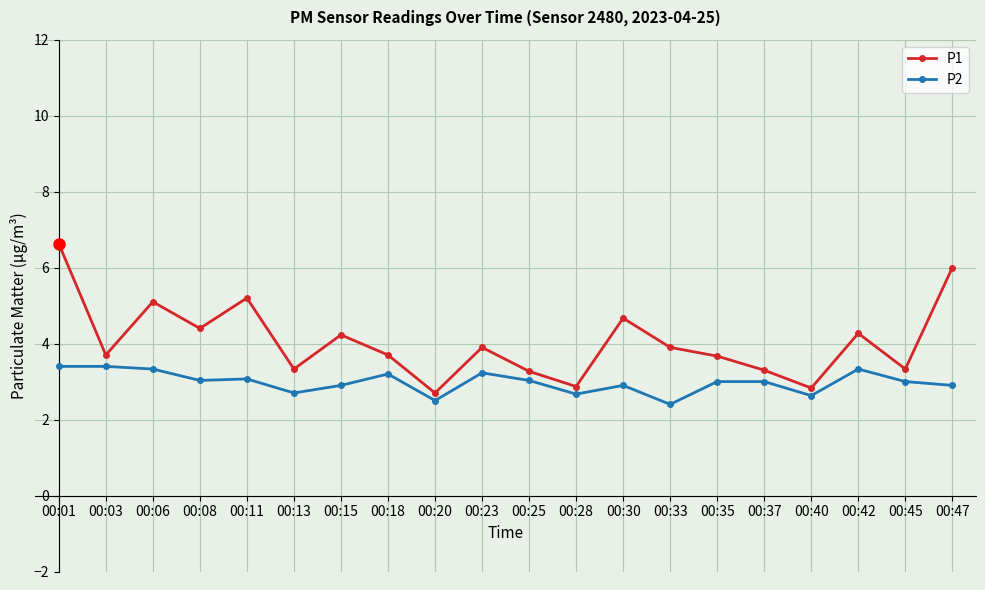

True or false: P1 and P2 cross at least once.

False